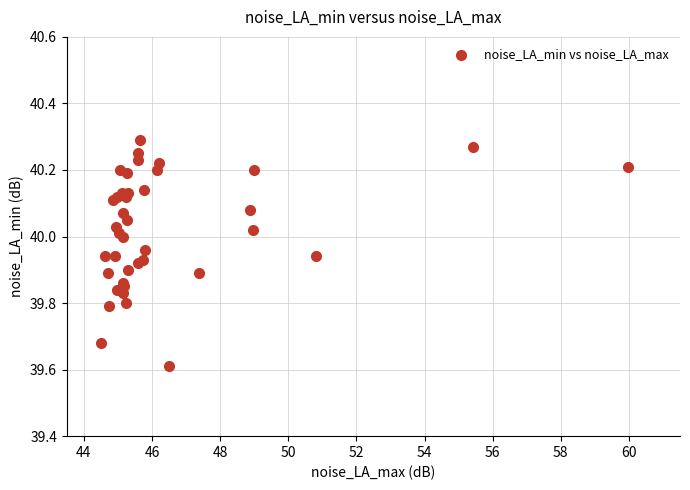

What Y value in the scatter plot is closest to 39?

39.6